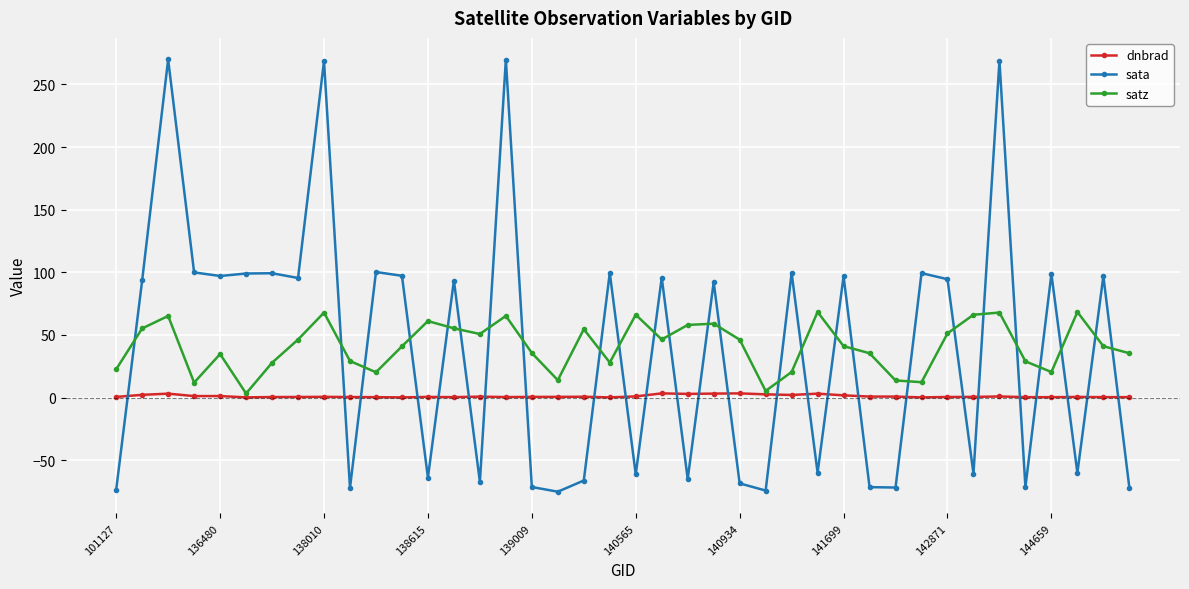

Rank the series by their maximum value, from lowest to highest.

dnbrad, satz, sata